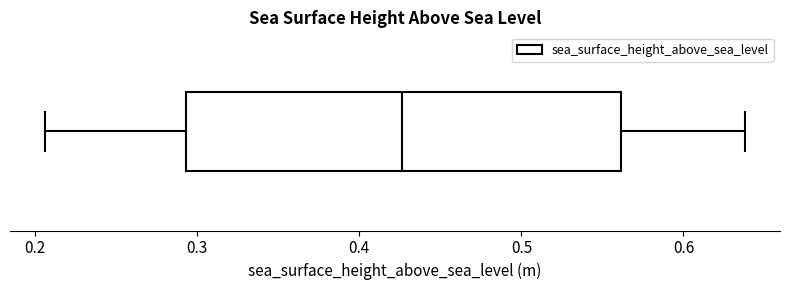

Where is the left edge of the box on the x-axis? The values are not printed on the chart, so give them approximately, as read against the axis.

0.29